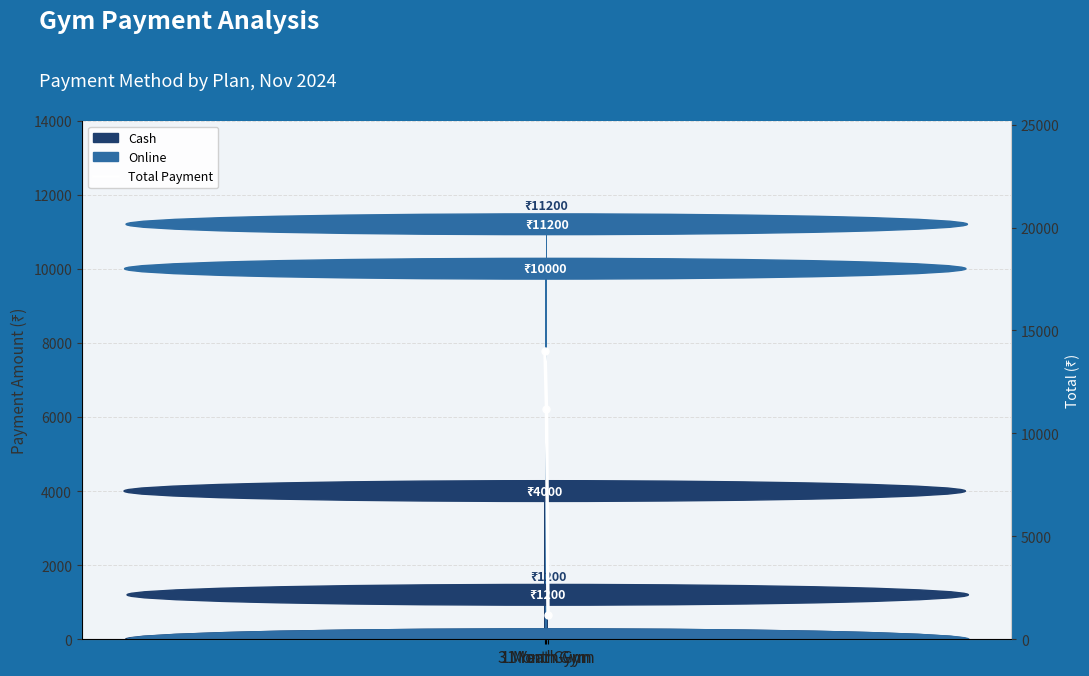

At how many categories does at least one series exceed 13767?

1